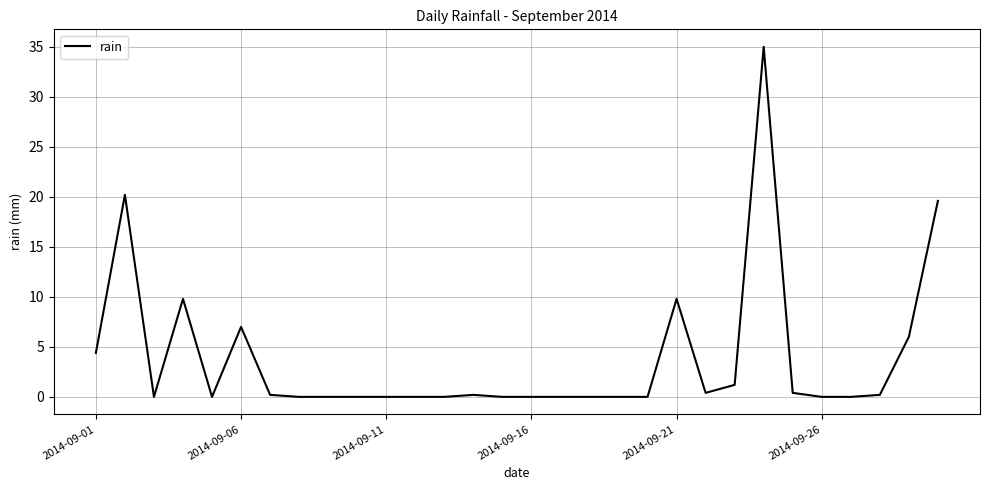

What is the difference between the maximum and minimum values?

35.0